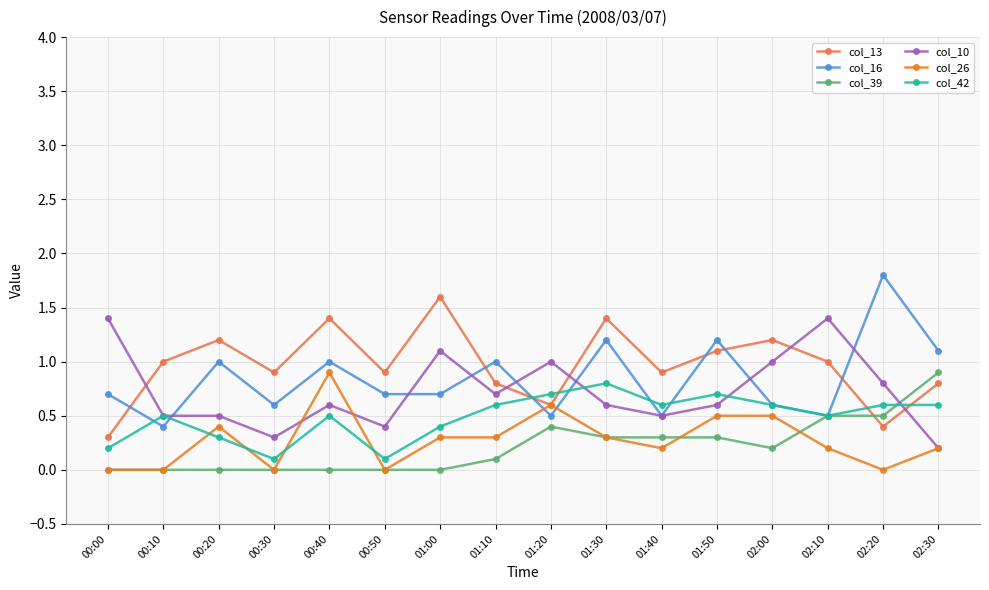

Which series changed the most between 00:40 and 01:40?

col_26